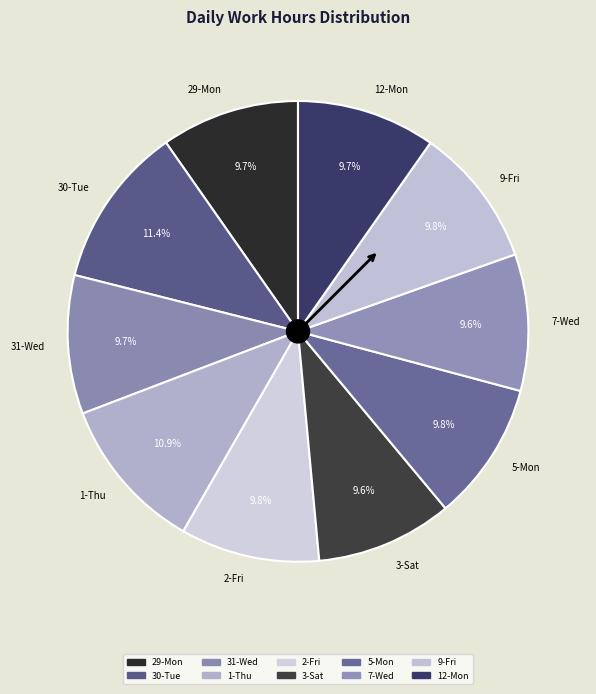

Between 2-Fri and 1-Thu, which is larger?

1-Thu